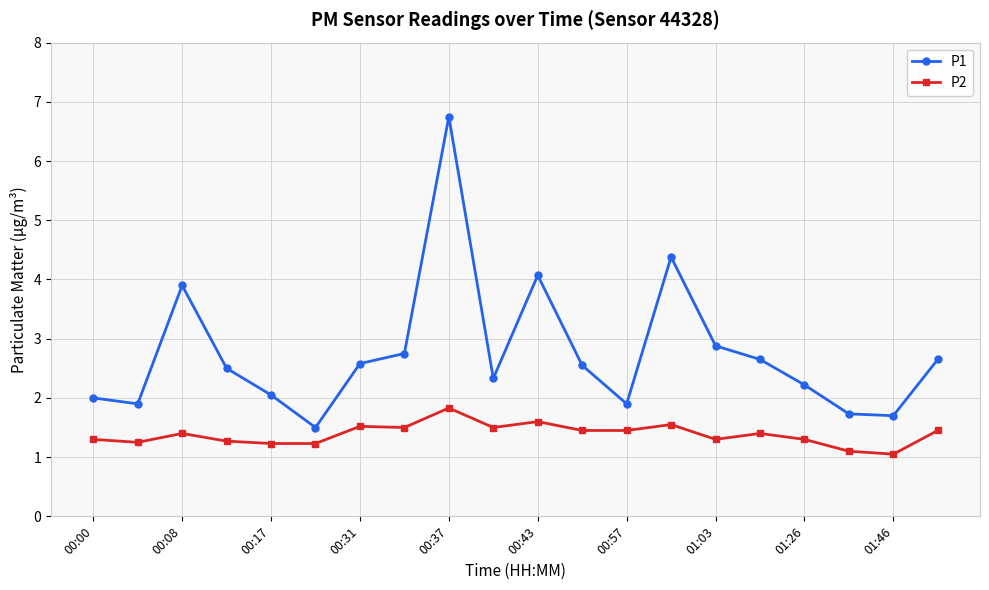

What is the value of the P1 point at the 9th from the left?

6.8